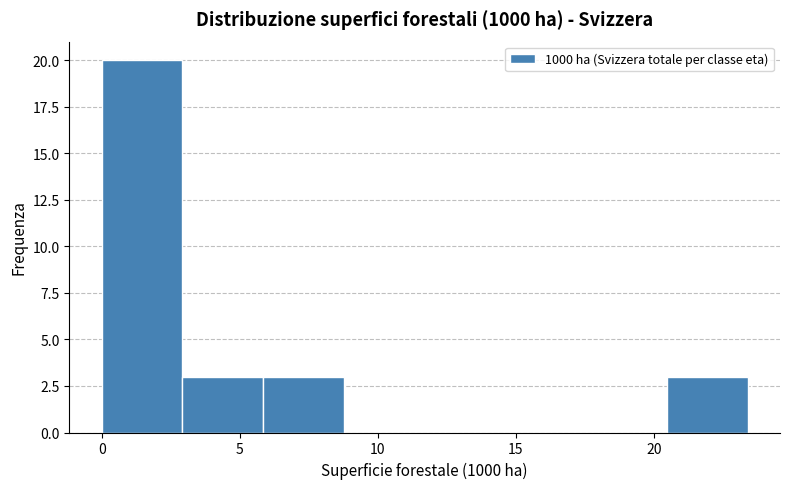

Reading left to right, transcribe this chart: for each bar, give the range it covers on the x-axis and its height. Neither the bar edges nor the heights are printed on the chart, so give them approximately, as read against the axes.

0.0 to 3.0: 20
3.0 to 6.0: 3
6.0 to 9.0: 3
9.0 to 11.5: 0
11.5 to 14.5: 0
14.5 to 17.5: 0
17.5 to 20.5: 0
20.5 to 23.5: 3